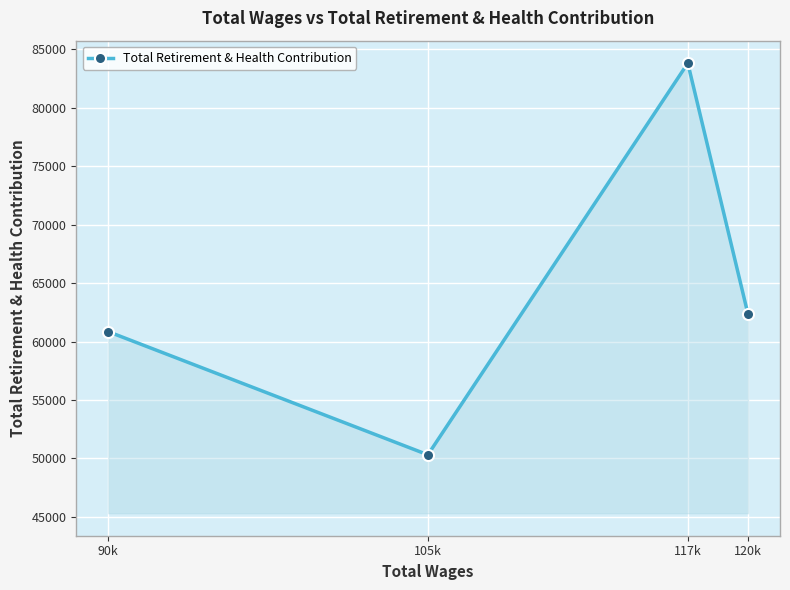

What position from the right is 117k?

2